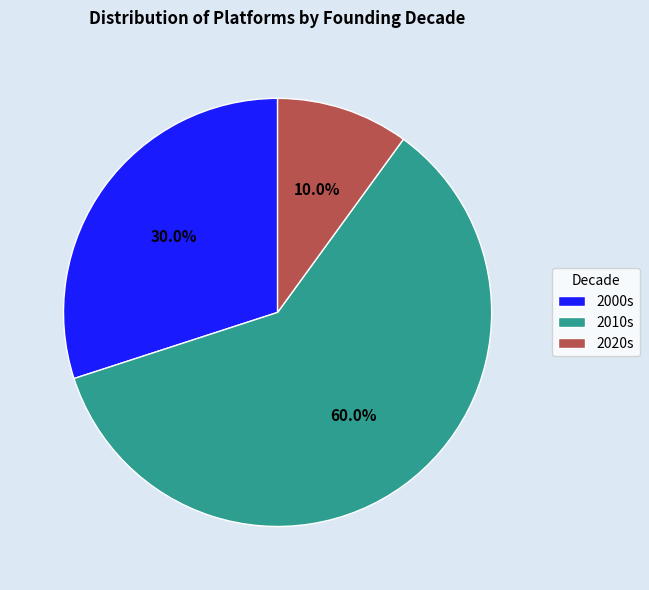

Does any single category account for the majority?

Yes